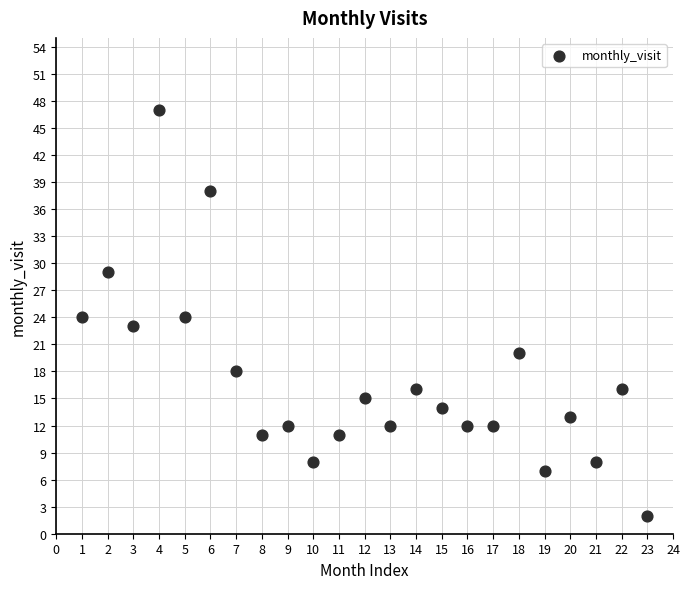

What is the range of Y values (max minus min)?

45